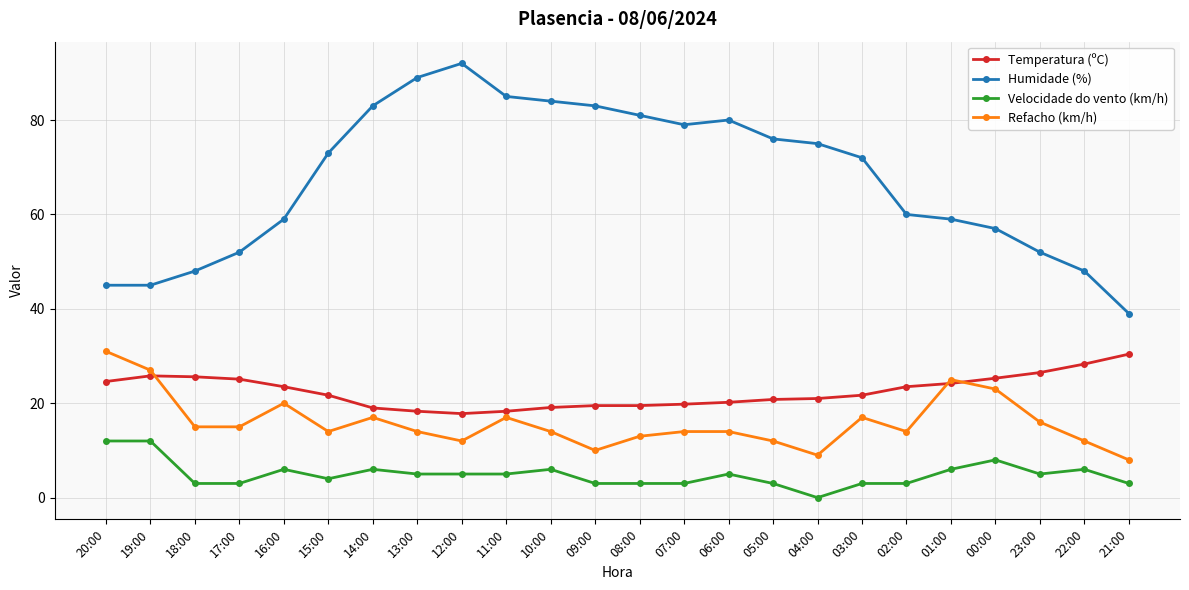

Is the value of Velocidade do vento (km/h) at 00:00 greater than the value of Humidade (%) at 14:00?

No